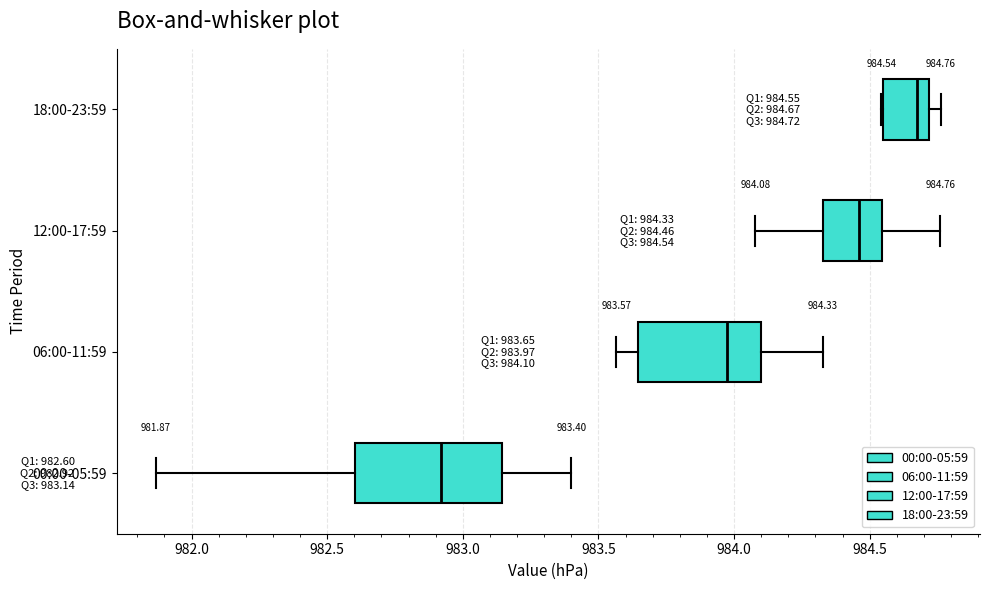

Comparing the boxes themselves (not the whiskers), which one is the widest?

00:00-05:59